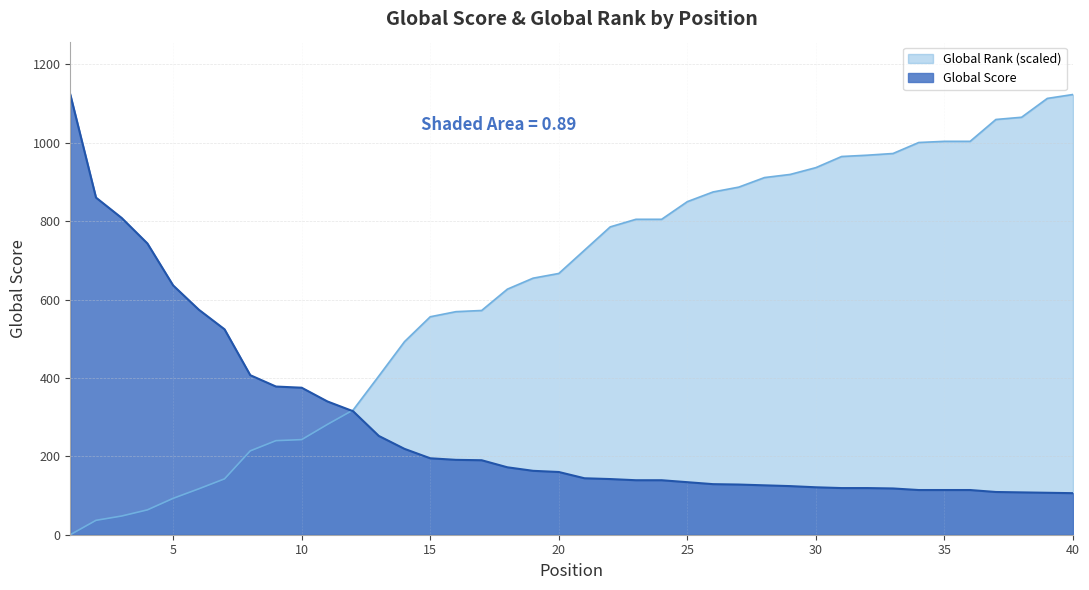

How many lines are shown in the chart?

2